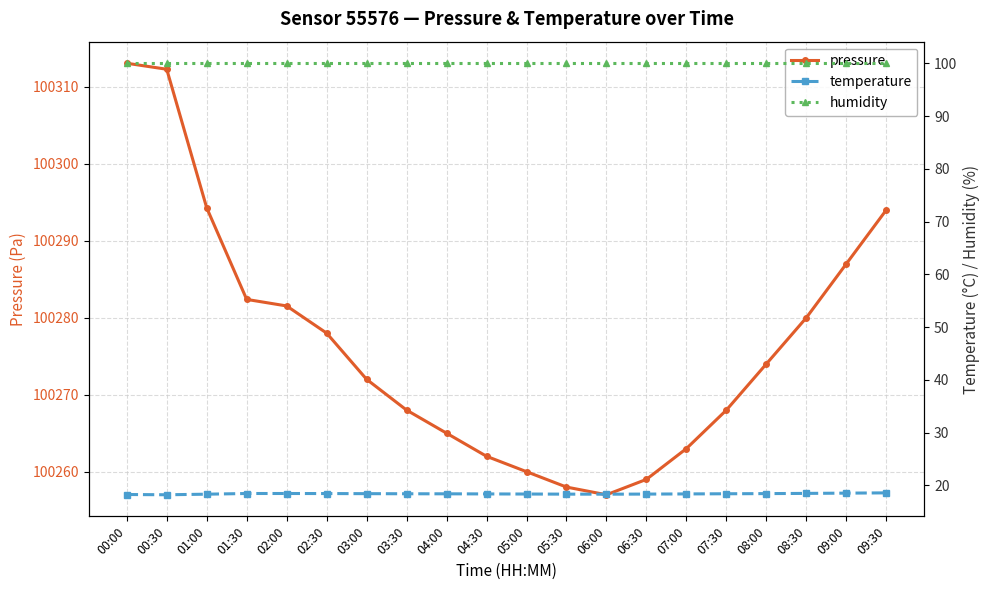

What is the maximum value for humidity?

100.0